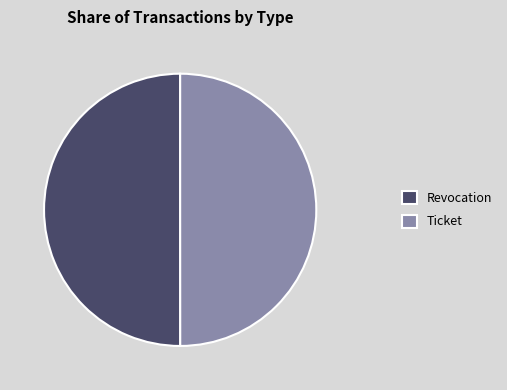

The Revocation slice represents 58% of the pie. True or false?

False